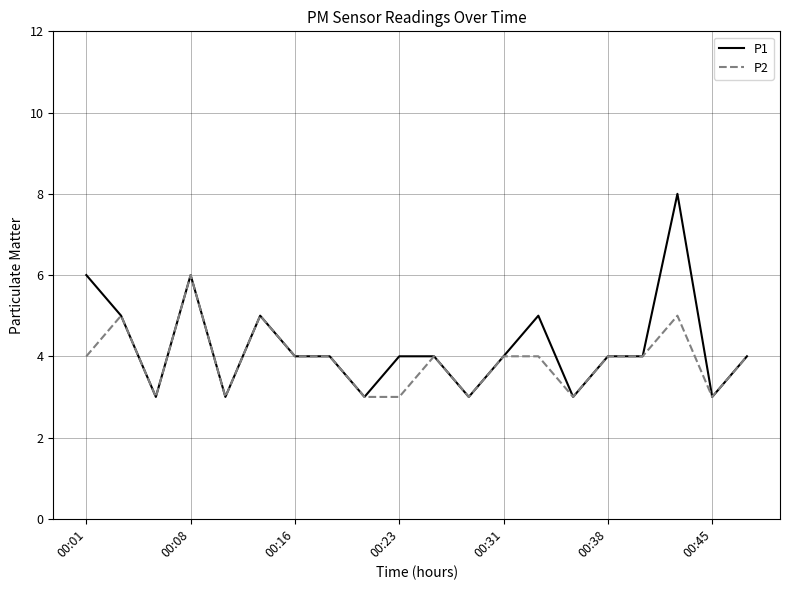

What is the maximum value shown in the chart?

8